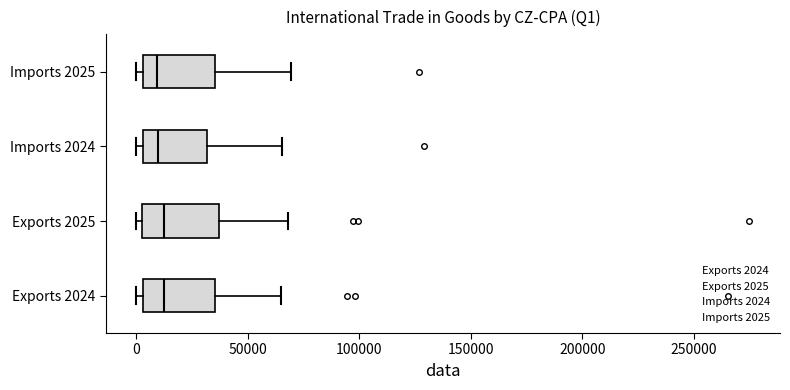

Where does the median line of the box for Exports 2024 sit on the x-axis? The values are not printed on the chart, so give them approximately, as read against the axis.

15000